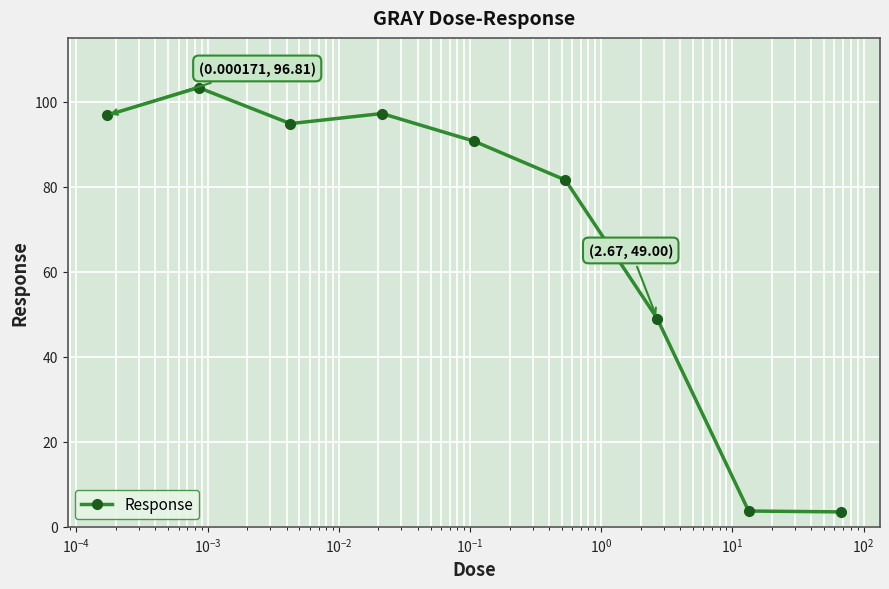

What is the minimum value shown in the chart?

3.5